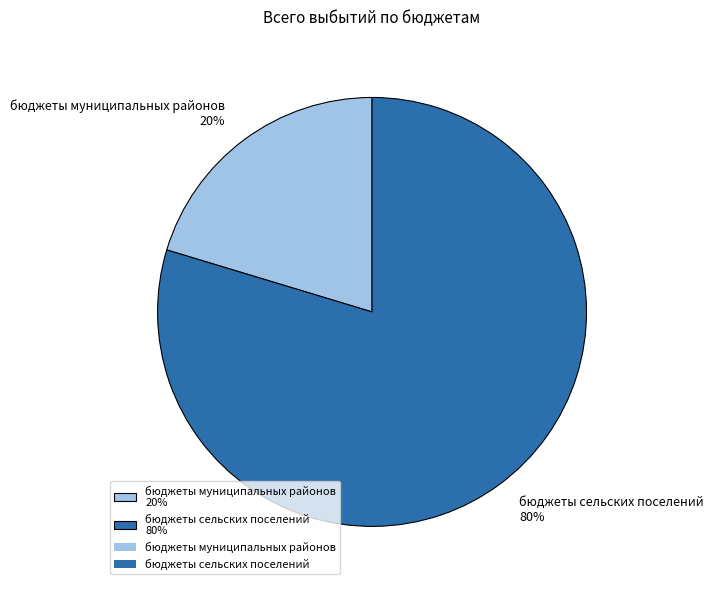

True or false: бюджеты муниципальных районов accounts for 20% of the total.

True